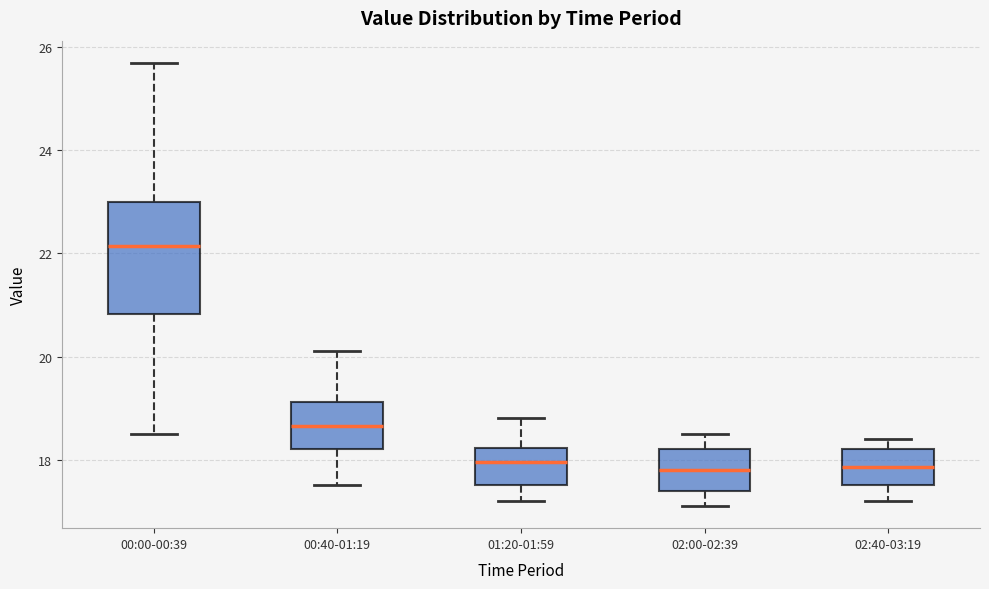

Which box is the tallest, from its lower edge to its upper edge?

00:00-00:39